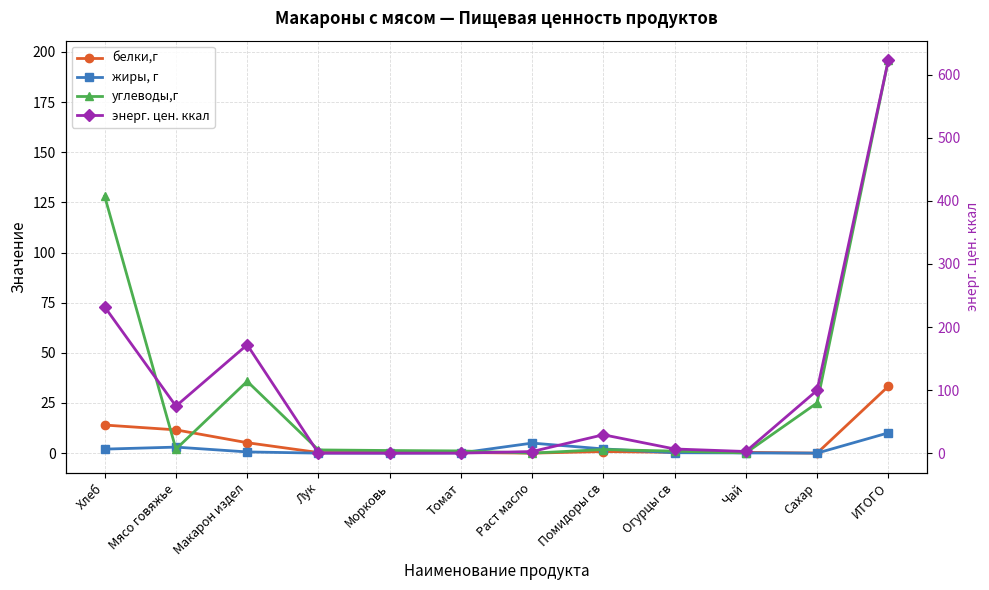

What is the maximum value for энерг. цен. ккал?

622.5